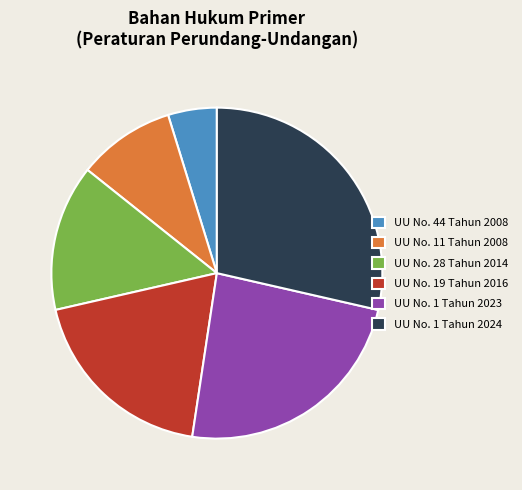

Which has a higher value, UU No. 1 Tahun 2024 or UU No. 44 Tahun 2008?

UU No. 1 Tahun 2024